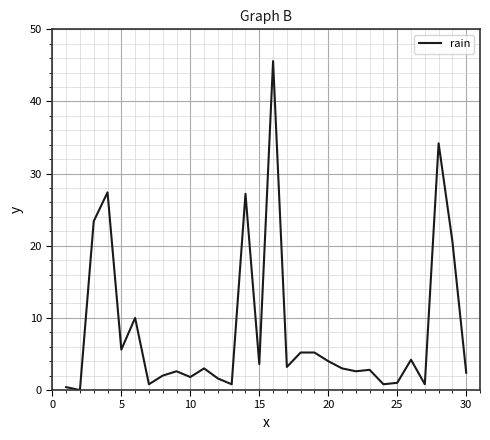

What is the difference between the maximum and minimum values?

45.6